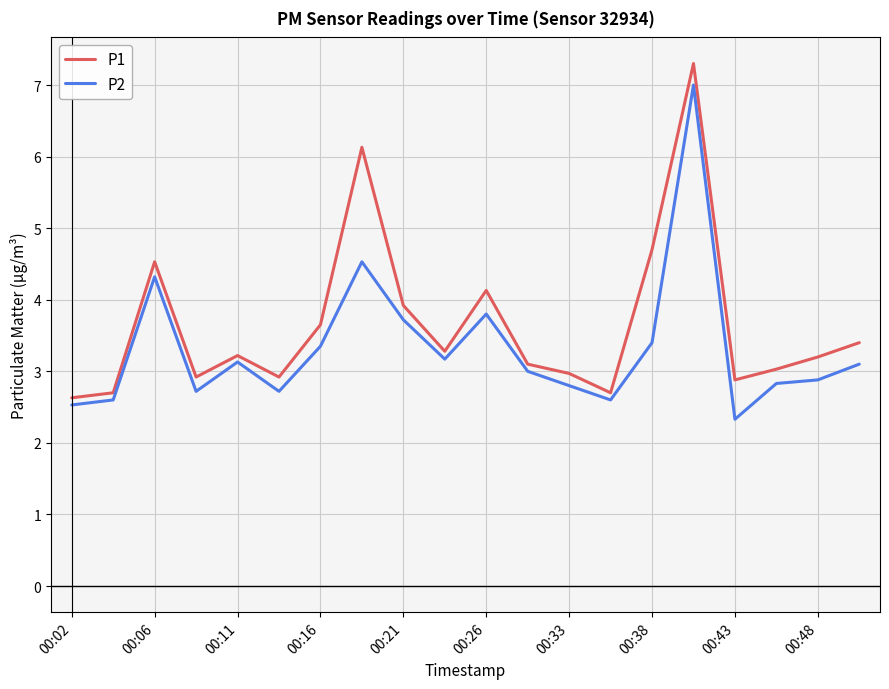

What is the difference between the maximum and minimum values in the P2 series?

4.7